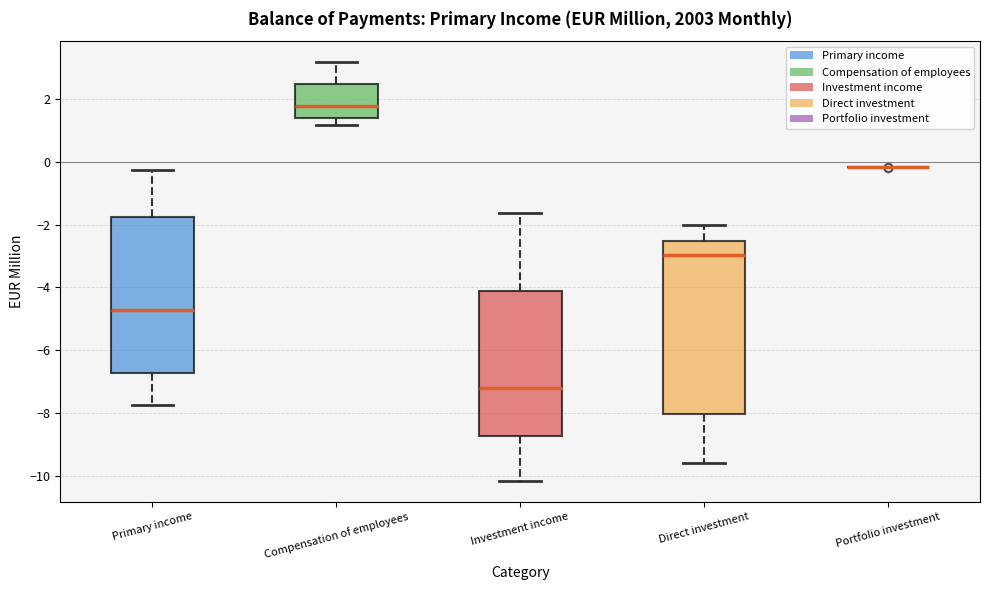

Where is the upper edge of the box for Investment income on the y-axis? The values are not printed on the chart, so give them approximately, as read against the axis.

-4.2